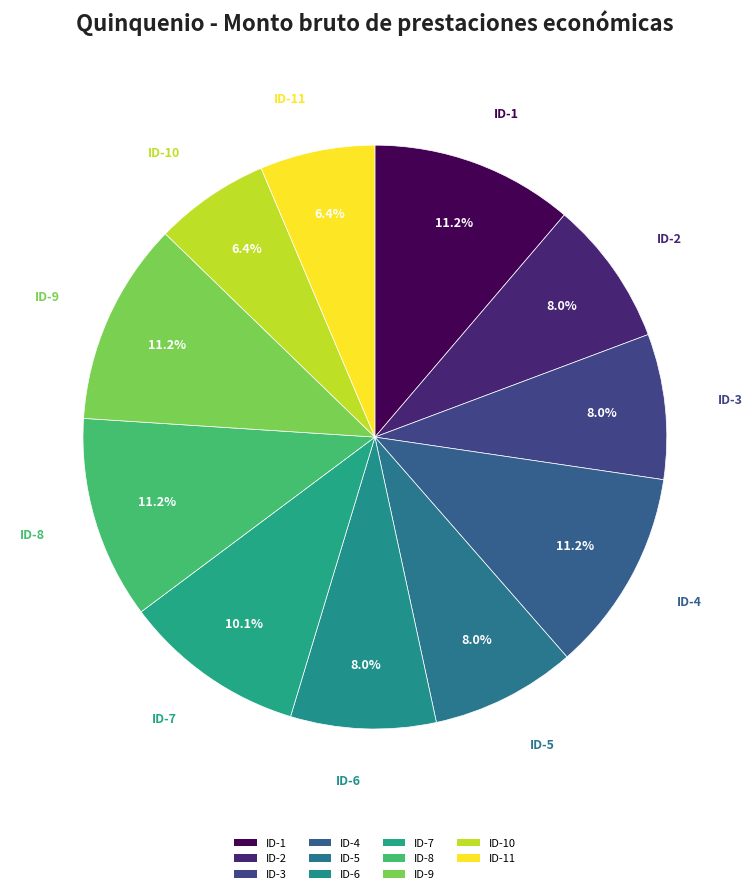

Does ID-2 account for over 50% of the chart?

No